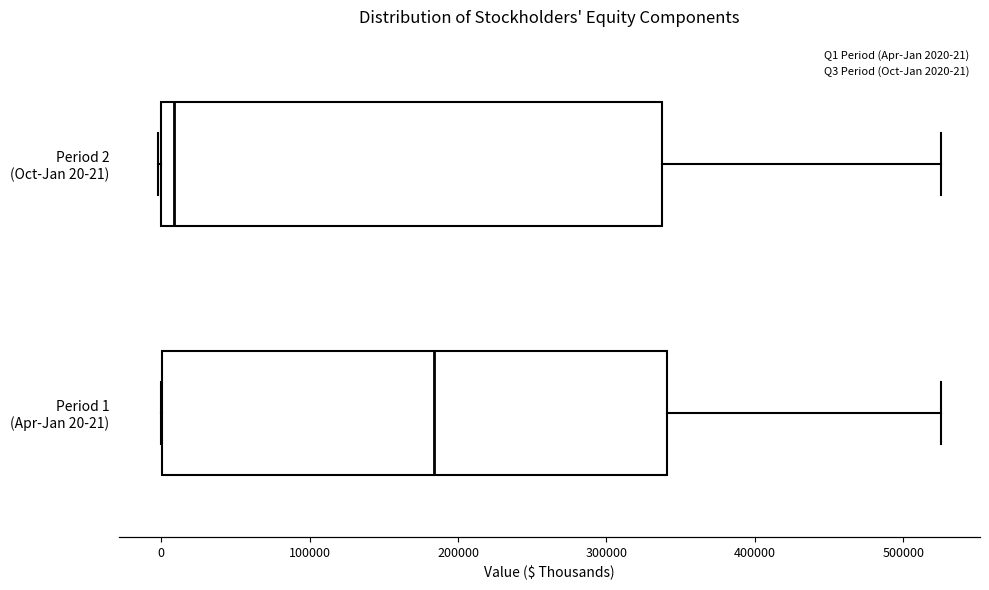

Reading bottom to top, transcribe this box plot: for each box, give where its median line is, the range the box spans, and where its two whiskers end, as read against the x-axis. The values are not printed on the chart, so give them approximately, as read against the axis.

Period 1 (Apr-Jan 20-21): median 180000, box 0 to 340000, whiskers 0 to 530000
Period 2 (Oct-Jan 20-21): median 10000, box 0 to 340000, whiskers 0 to 530000